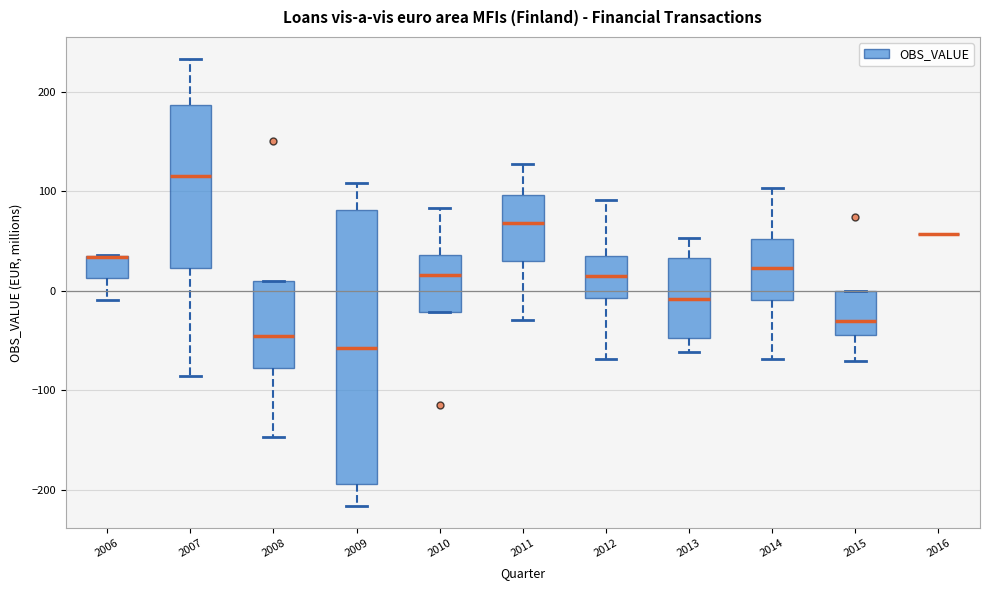

Reading left to right, transcribe this box plot: for each box, give where its median line is, the range the box spans, and where its two whiskers end, as read against the y-axis. The values are not printed on the chart, so give them approximately, as read against the axis.

2006: median 30 (drawn on the box's upper edge), box 10 to 40, whiskers -10 to 40
2007: median 120, box 20 to 190, whiskers -90 to 230
2008: median -50, box -80 to 10, whiskers -150 to 10
2009: median -60, box -190 to 80, whiskers -220 to 110
2010: median 20, box -20 to 40, whiskers -20 to 80
2011: median 70, box 30 to 100, whiskers -30 to 130
2012: median 20, box -10 to 40, whiskers -70 to 90
2013: median -10, box -50 to 30, whiskers -60 to 50
2014: median 20, box -10 to 50, whiskers -70 to 100
2015: median -30, box -40 to 0, whiskers -70 to 0
2016: box collapsed to a line at 60, whiskers 60 to 60